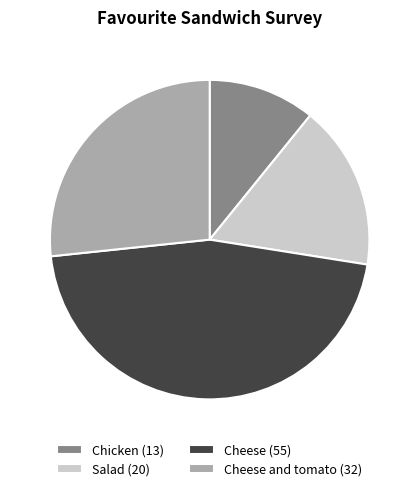

Rank the categories by value from lowest to highest.

Chicken (13), Salad (20), Cheese and tomato (32), Cheese (55)